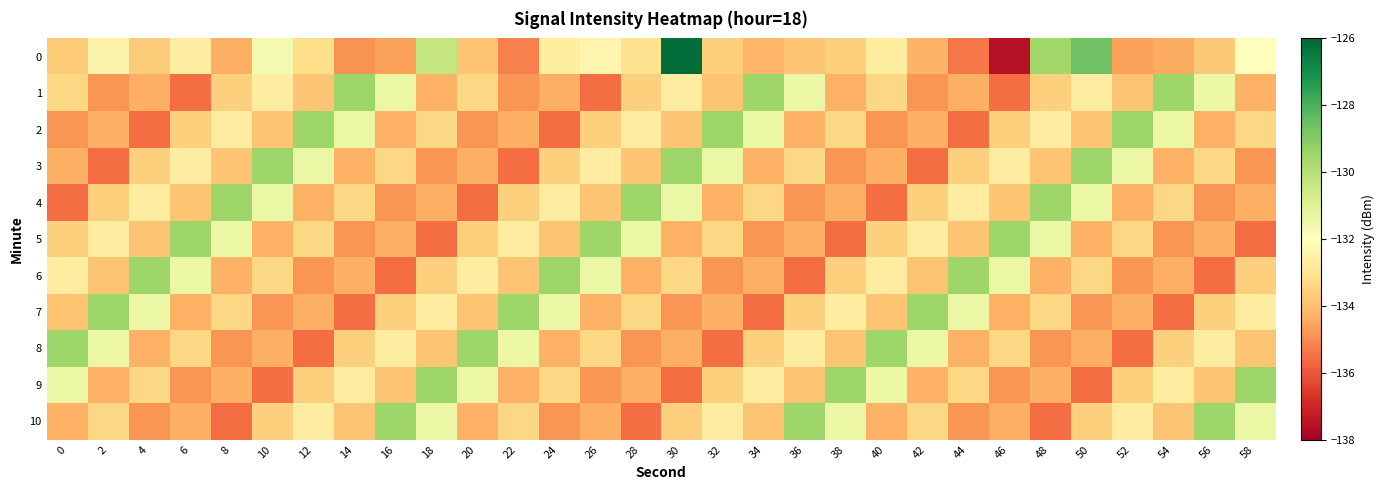

Reading left to right, list all the values displayed in this chart.

0: 0=-133.7	2=-132.4	4=-133.7	6=-132.7	8=-134.3	10=-131.7	12=-133.2	14=-134.9	16=-134.6	18=-130.3	20=-133.9	22=-135.2	24=-132.7	26=-132.4	28=-133.1	30=-126.1	32=-133.6	34=-134.2	36=-133.8	38=-133.6	40=-132.7	42=-134.2	44=-135.4	46=-137.6	48=-129.6	50=-128.6	52=-134.6	54=-134.4	56=-133.7	58=-132.1
1: 0=-133.4	2=-134.8	4=-134.3	6=-135.6	8=-133.6	10=-132.7	12=-133.8	14=-129.5	16=-131.4	18=-134.3	20=-133.4	22=-134.8	24=-134.3	26=-135.6	28=-133.6	30=-132.7	32=-133.8	34=-129.5	36=-131.4	38=-134.3	40=-133.4	42=-134.8	44=-134.3	46=-135.6	48=-133.6	50=-132.7	52=-133.8	54=-129.5	56=-131.4	58=-134.3
2: 0=-134.8	2=-134.3	4=-135.6	6=-133.6	8=-132.7	10=-133.8	12=-129.5	14=-131.4	16=-134.3	18=-133.4	20=-134.8	22=-134.3	24=-135.6	26=-133.6	28=-132.7	30=-133.8	32=-129.5	34=-131.4	36=-134.3	38=-133.4	40=-134.8	42=-134.3	44=-135.6	46=-133.6	48=-132.7	50=-133.8	52=-129.5	54=-131.4	56=-134.3	58=-133.4
3: 0=-134.3	2=-135.6	4=-133.6	6=-132.7	8=-133.8	10=-129.5	12=-131.4	14=-134.3	16=-133.4	18=-134.8	20=-134.3	22=-135.6	24=-133.6	26=-132.7	28=-133.8	30=-129.5	32=-131.4	34=-134.3	36=-133.4	38=-134.8	40=-134.3	42=-135.6	44=-133.6	46=-132.7	48=-133.8	50=-129.5	52=-131.4	54=-134.3	56=-133.4	58=-134.8
4: 0=-135.6	2=-133.6	4=-132.7	6=-133.8	8=-129.5	10=-131.4	12=-134.3	14=-133.4	16=-134.8	18=-134.3	20=-135.6	22=-133.6	24=-132.7	26=-133.8	28=-129.5	30=-131.4	32=-134.3	34=-133.4	36=-134.8	38=-134.3	40=-135.6	42=-133.6	44=-132.7	46=-133.8	48=-129.5	50=-131.4	52=-134.3	54=-133.4	56=-134.8	58=-134.3
5: 0=-133.6	2=-132.7	4=-133.8	6=-129.5	8=-131.4	10=-134.3	12=-133.4	14=-134.8	16=-134.3	18=-135.6	20=-133.6	22=-132.7	24=-133.8	26=-129.5	28=-131.4	30=-134.3	32=-133.4	34=-134.8	36=-134.3	38=-135.6	40=-133.6	42=-132.7	44=-133.8	46=-129.5	48=-131.4	50=-134.3	52=-133.4	54=-134.8	56=-134.3	58=-135.6
6: 0=-132.7	2=-133.8	4=-129.5	6=-131.4	8=-134.3	10=-133.4	12=-134.8	14=-134.3	16=-135.6	18=-133.6	20=-132.7	22=-133.8	24=-129.5	26=-131.4	28=-134.3	30=-133.4	32=-134.8	34=-134.3	36=-135.6	38=-133.6	40=-132.7	42=-133.8	44=-129.5	46=-131.4	48=-134.3	50=-133.4	52=-134.8	54=-134.3	56=-135.6	58=-133.6
7: 0=-133.8	2=-129.5	4=-131.4	6=-134.3	8=-133.4	10=-134.8	12=-134.3	14=-135.6	16=-133.6	18=-132.7	20=-133.8	22=-129.5	24=-131.4	26=-134.3	28=-133.4	30=-134.8	32=-134.3	34=-135.6	36=-133.6	38=-132.7	40=-133.8	42=-129.5	44=-131.4	46=-134.3	48=-133.4	50=-134.8	52=-134.3	54=-135.6	56=-133.6	58=-132.7
8: 0=-129.5	2=-131.4	4=-134.3	6=-133.4	8=-134.8	10=-134.3	12=-135.6	14=-133.6	16=-132.7	18=-133.8	20=-129.5	22=-131.4	24=-134.3	26=-133.4	28=-134.8	30=-134.3	32=-135.6	34=-133.6	36=-132.7	38=-133.8	40=-129.5	42=-131.4	44=-134.3	46=-133.4	48=-134.8	50=-134.3	52=-135.6	54=-133.6	56=-132.7	58=-133.8
9: 0=-131.4	2=-134.3	4=-133.4	6=-134.8	8=-134.3	10=-135.6	12=-133.6	14=-132.7	16=-133.8	18=-129.5	20=-131.4	22=-134.3	24=-133.4	26=-134.8	28=-134.3	30=-135.6	32=-133.6	34=-132.7	36=-133.8	38=-129.5	40=-131.4	42=-134.3	44=-133.4	46=-134.8	48=-134.3	50=-135.6	52=-133.6	54=-132.7	56=-133.8	58=-129.5
10: 0=-134.3	2=-133.4	4=-134.8	6=-134.3	8=-135.6	10=-133.6	12=-132.7	14=-133.8	16=-129.5	18=-131.4	20=-134.3	22=-133.4	24=-134.8	26=-134.3	28=-135.6	30=-133.6	32=-132.7	34=-133.8	36=-129.5	38=-131.4	40=-134.3	42=-133.4	44=-134.8	46=-134.3	48=-135.6	50=-133.6	52=-132.7	54=-133.8	56=-129.5	58=-131.4